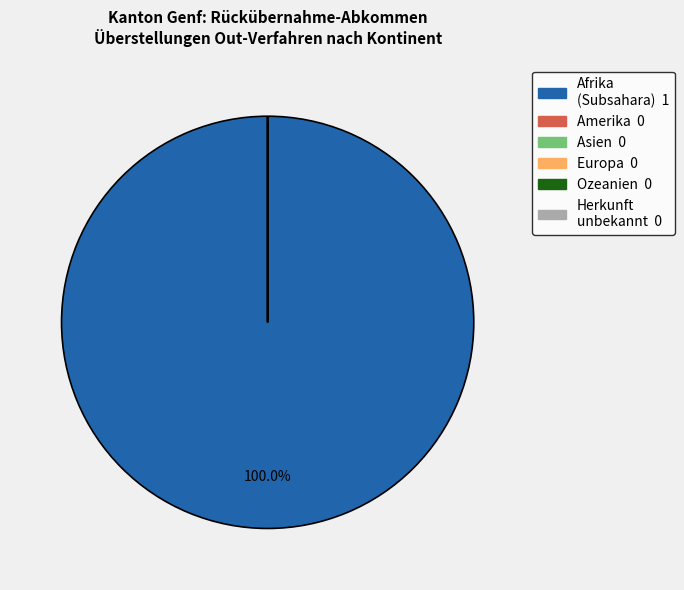

Does Ozeanien represent more than half of the total?

No